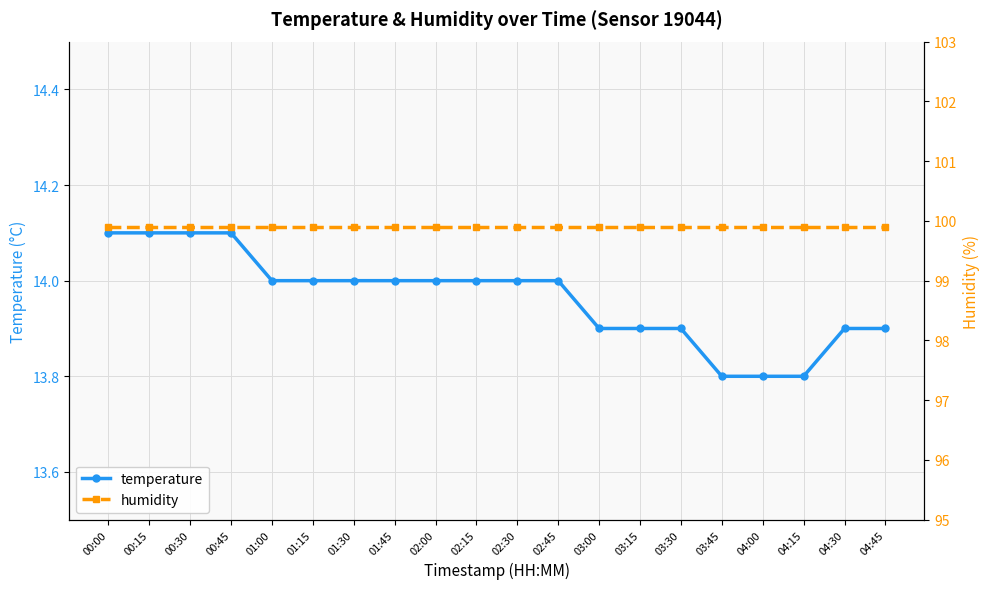

Rank the series at 01:15 from lowest to highest value.

temperature, humidity